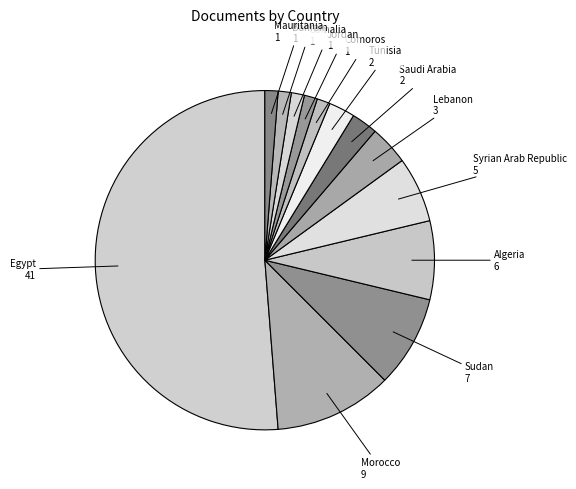

Combined, do Bahrain and Somalia account for over 50%?

No